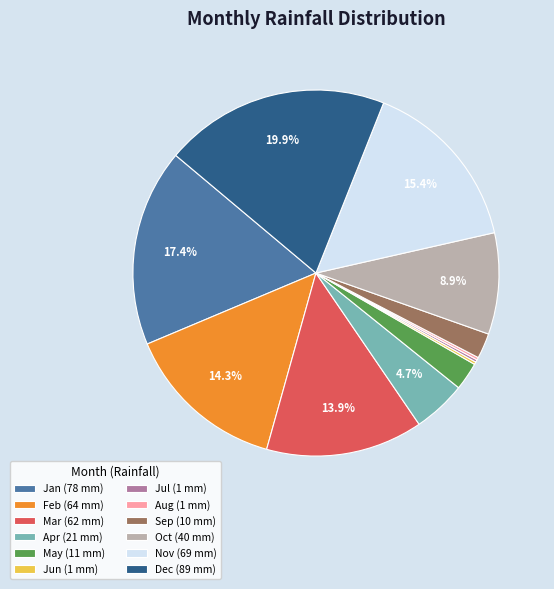

What is the total percentage of Jan (78 mm) and Feb (64 mm)?

31.8%